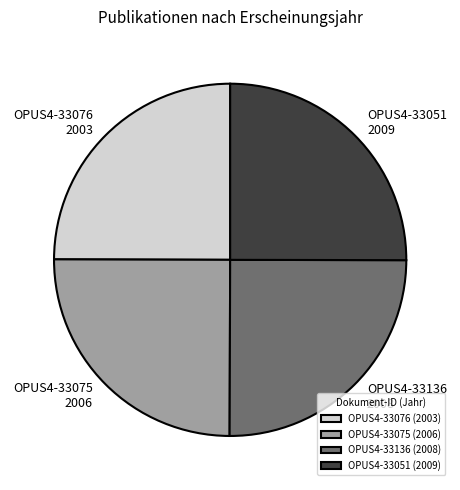

Approximately how many times larger is the value at OPUS4-33051 compared to OPUS4-33075?

1.0